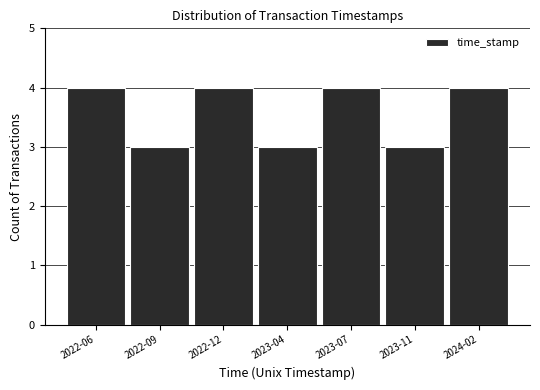

Reading left to right, list all the values displayed in this chart.

4	3	4	3	4	3	4